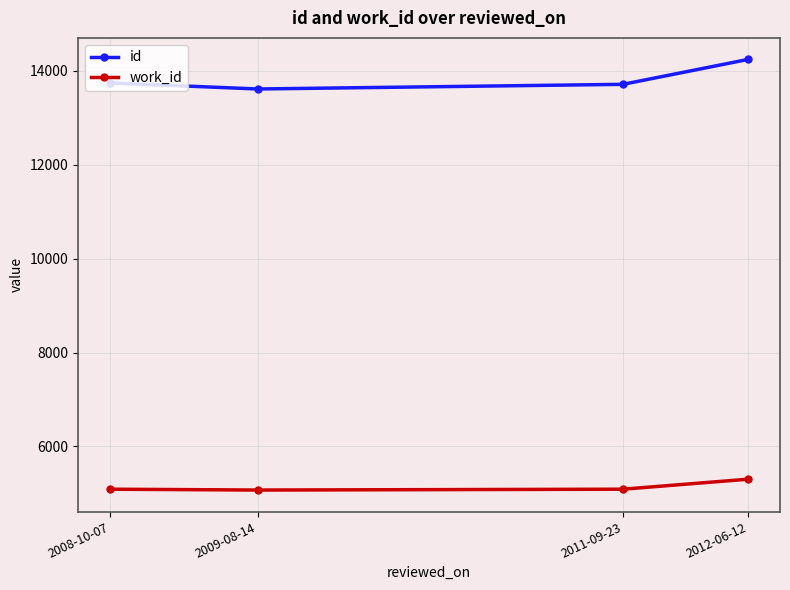

What is the label of the 4th point from the left?

2012-06-12